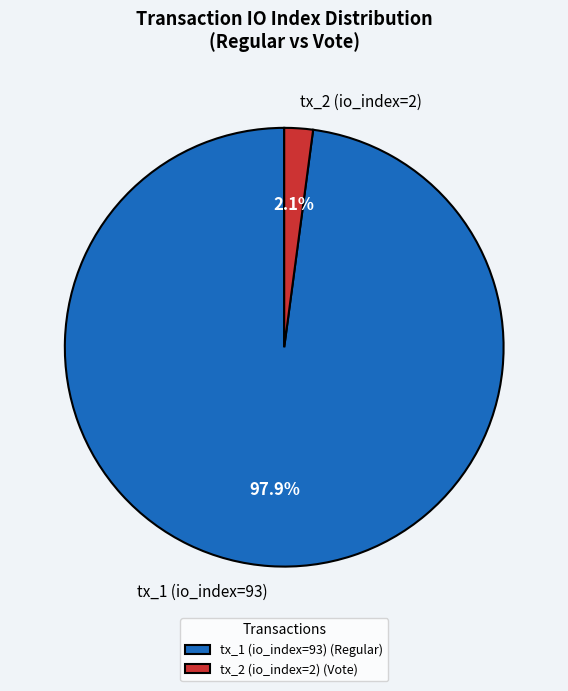

Between tx_1 (io_index=93) and tx_2 (io_index=2), which is larger?

tx_1 (io_index=93)